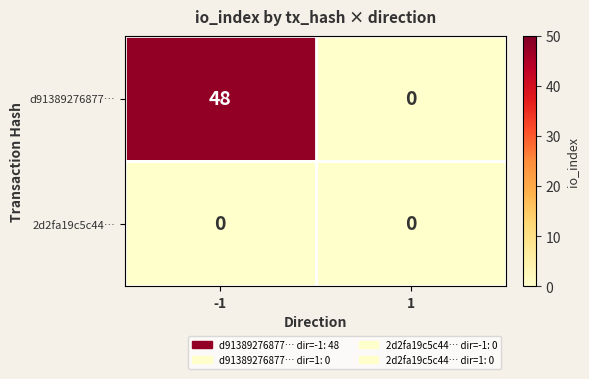

What is the sum of all d91389276877… values?

48